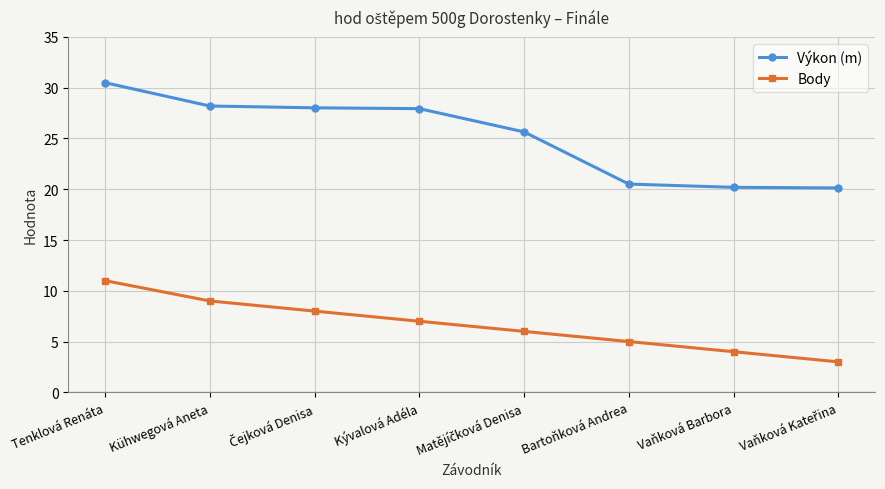

What value does the Body series have at Kühwegová Aneta?

9.0